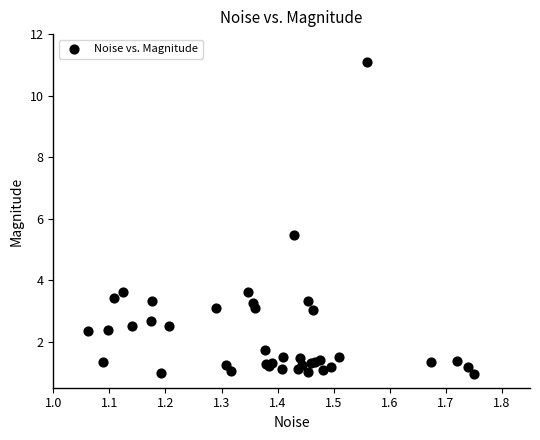

What Y value in the scatter plot is closest to 6?

5.5